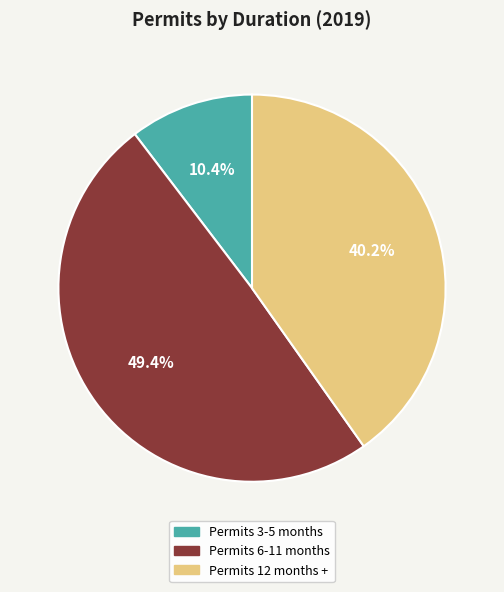

Which slice is the largest?

Permits 6-11 months